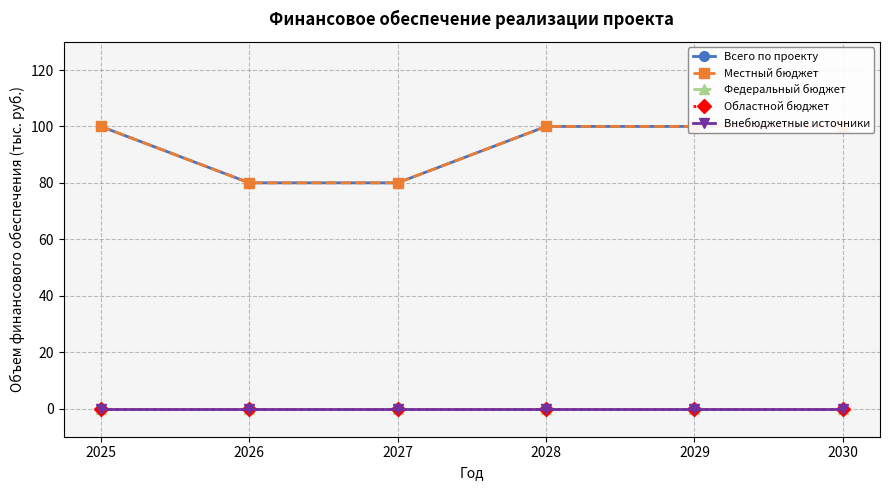

True or false: Федеральный бюджет has more than 0 points higher than both neighbors.

False